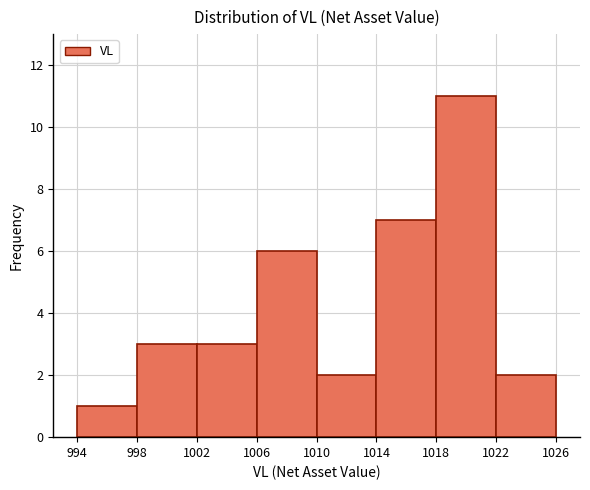

Which range on the x-axis has the tallest bar?

1018 to 1022